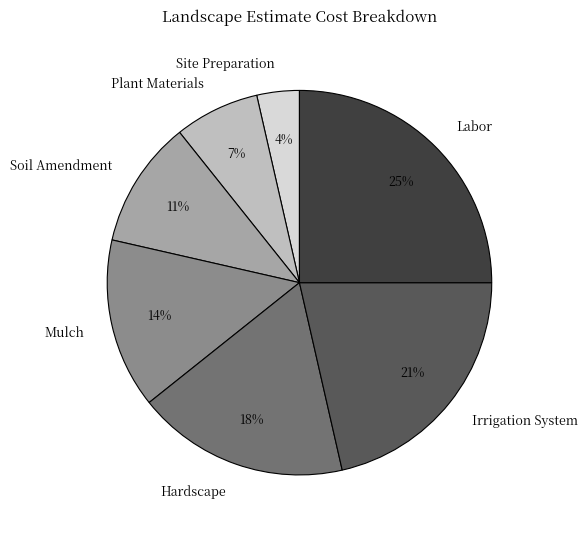

How many segments does this pie chart have?

7